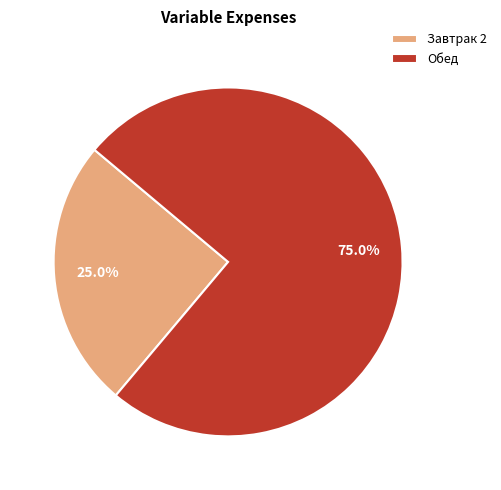

Which slice is the largest?

Обед